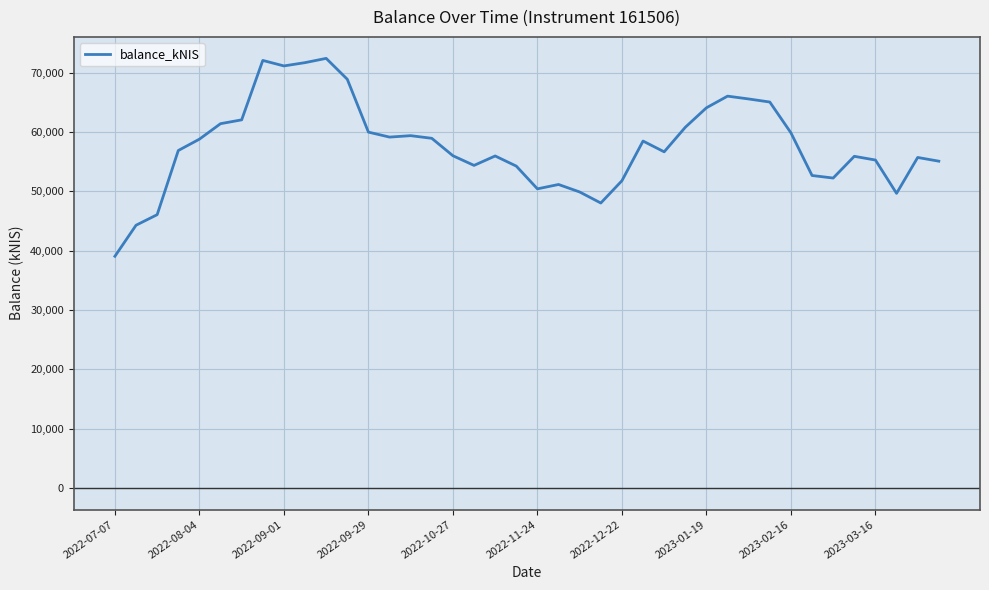

What is the minimum value shown in the chart?

39053.2